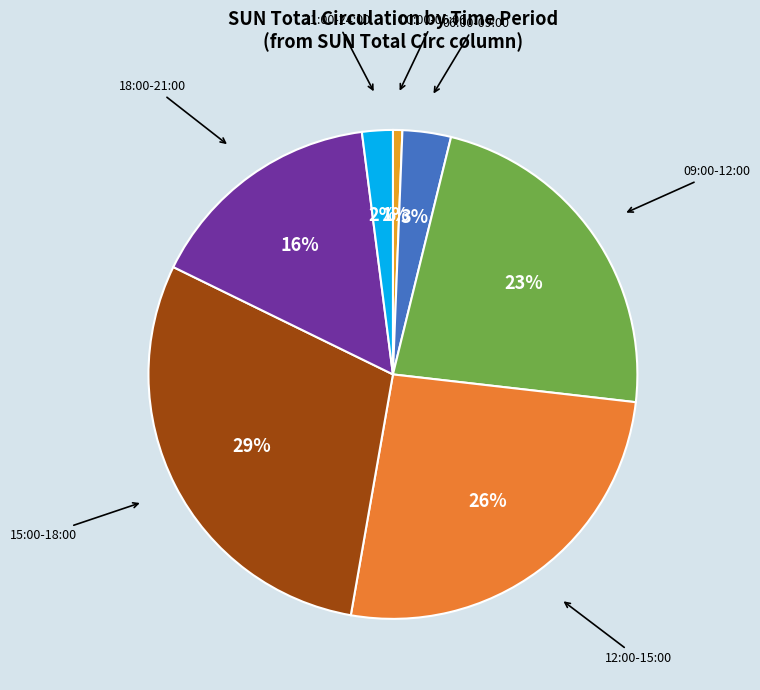

Count the number of slices in the pie.

7